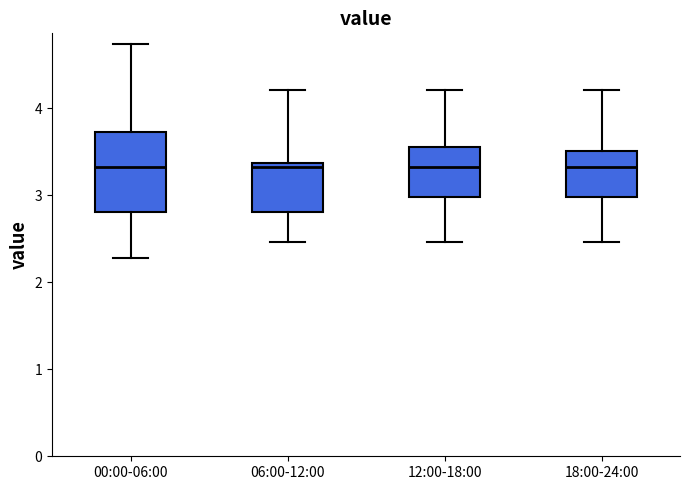

Which box is the tallest, from its lower edge to its upper edge?

00:00-06:00